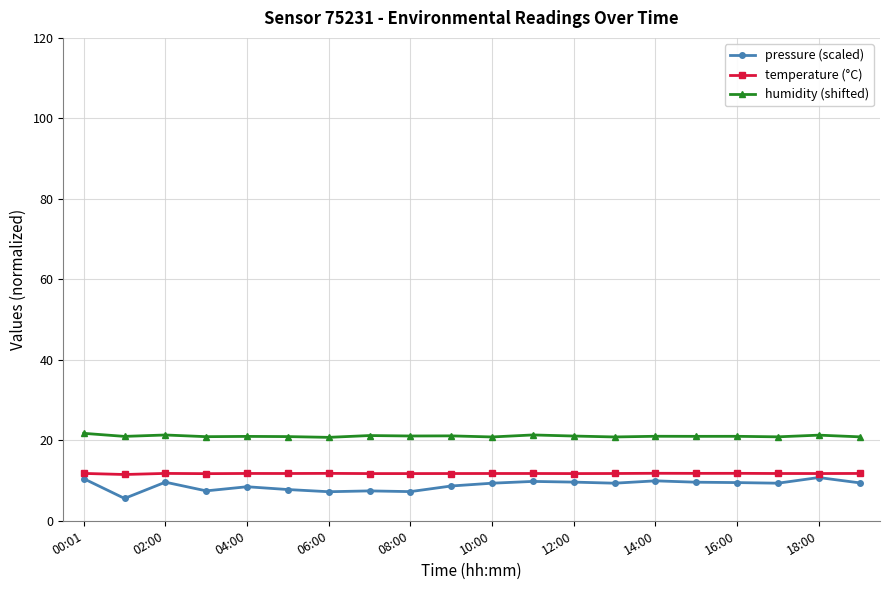

True or false: humidity (shifted) and temperature (°C) intersect in this chart.

False